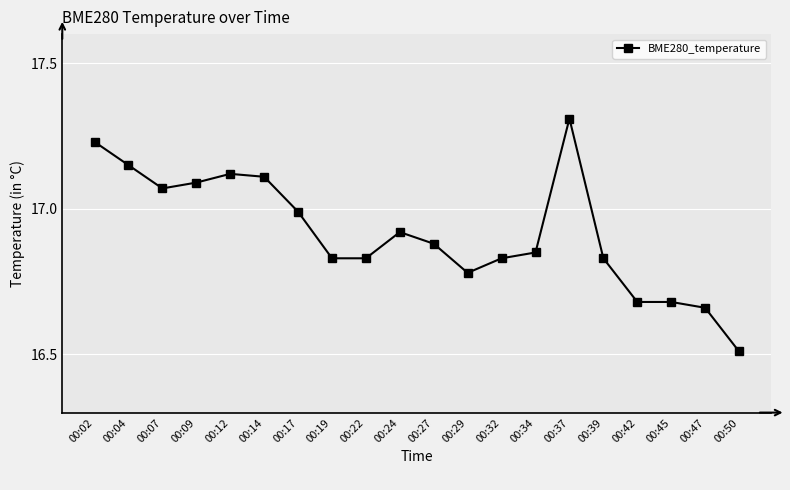

What is the sum of all values?

338.4